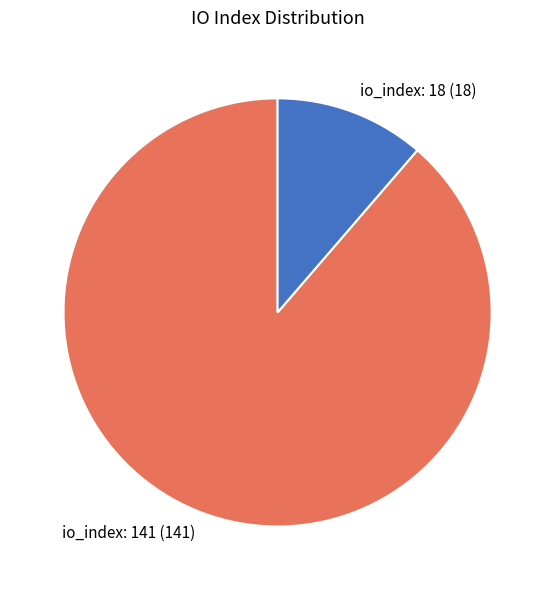

Is it true that io_index: 18 is 22% of the pie?

False